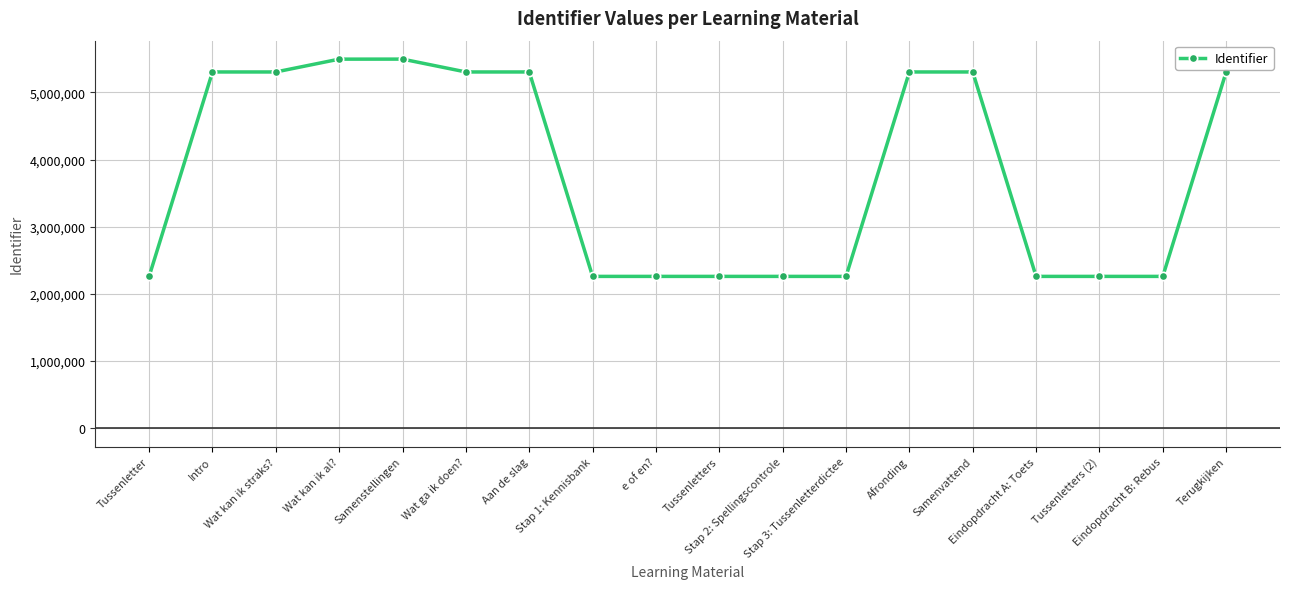

True or false: there are more than 0 points higher than both neighbors.

True